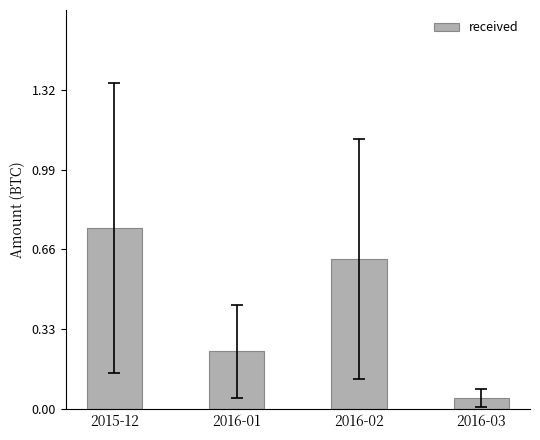

Rank the categories by value from lowest to highest.

2016-03, 2016-01, 2016-02, 2015-12